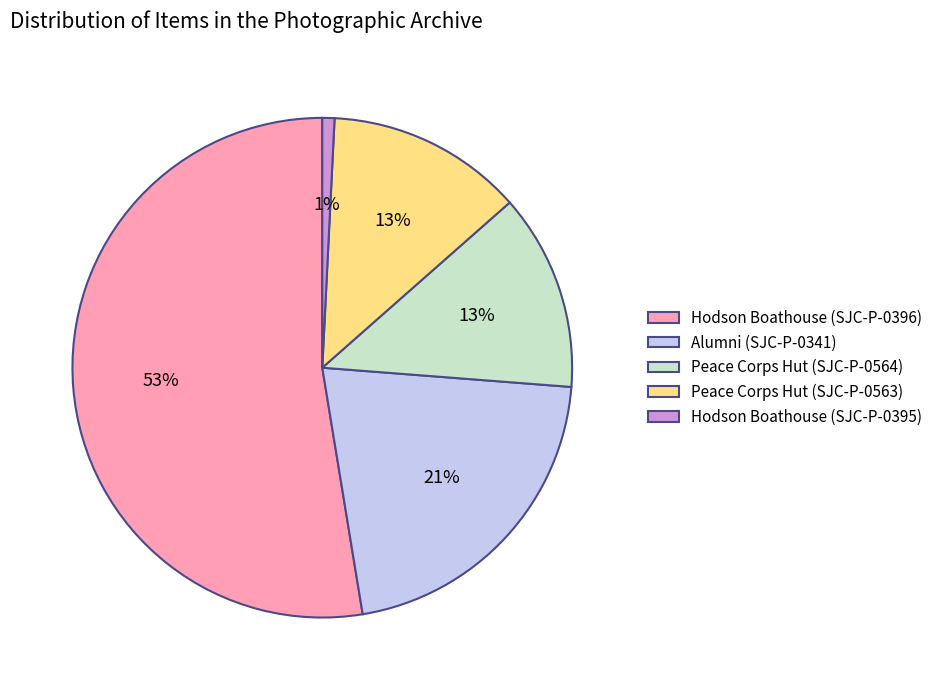

Which slice is the largest?

Hodson Boathouse (SJC-P-0396)